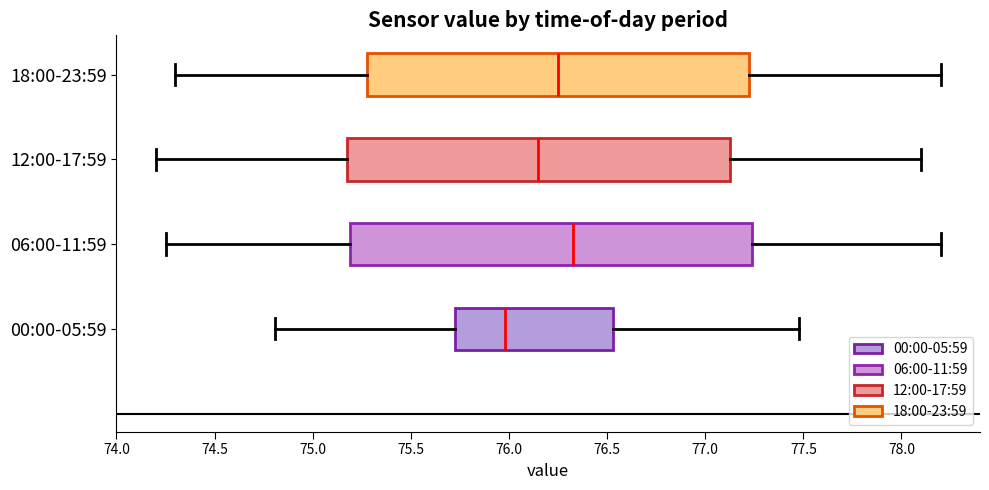

Reading bottom to top, transcribe this box plot: for each box, give where its median line is, the range the box spans, and where its two whiskers end, as read against the x-axis. The values are not printed on the chart, so give them approximately, as read against the axis.

00:00-05:59: median 76.00, box 75.75 to 76.55, whiskers 74.80 to 77.50
06:00-11:59: median 76.35, box 75.20 to 77.25, whiskers 74.25 to 78.20
12:00-17:59: median 76.15, box 75.20 to 77.15, whiskers 74.20 to 78.10
18:00-23:59: median 76.25, box 75.30 to 77.25, whiskers 74.30 to 78.20